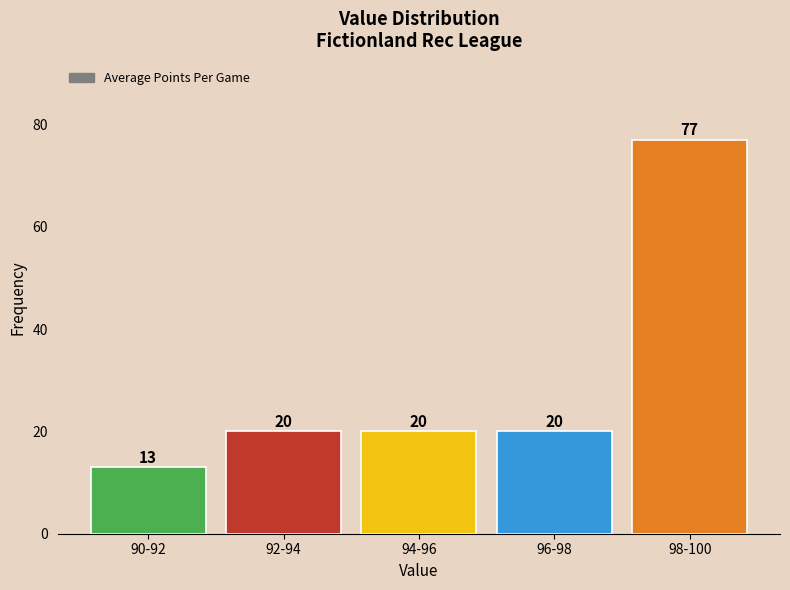

Reading left to right, transcribe all the data shown in this chart.

13	20	20	20	77